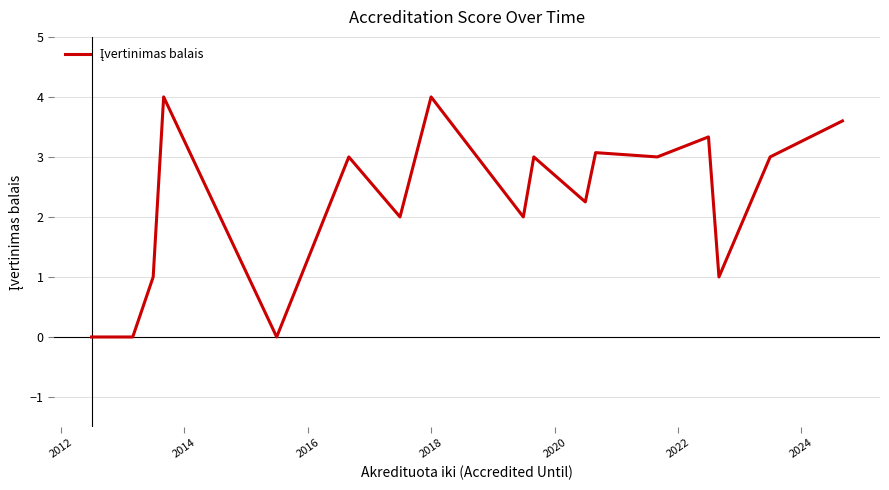

What is the average value?

2.3